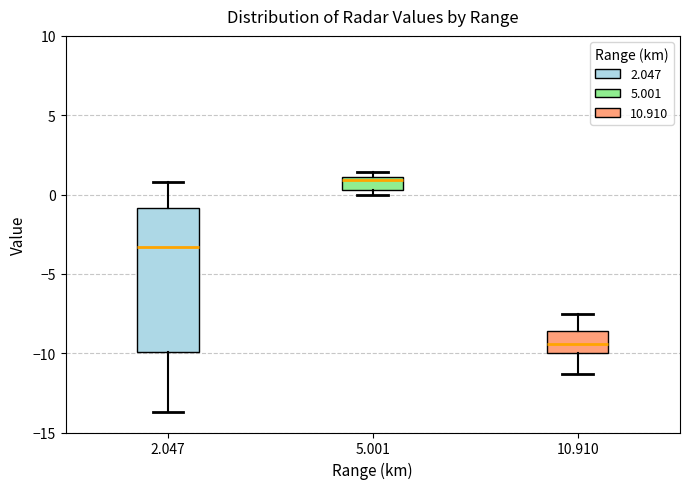

Reading left to right, read every box against the y-axis: the position of its median line, the range the box covers, and the ends of its whiskers. The values are not printed on the chart, so give them approximately, as read against the axis.

2.047: median -3.5, box -10.0 to -1.0, whiskers -13.5 to 1.0
5.001: median 1.0 (just below the box's upper edge), box 0.5 to 1.0, whiskers 0.0 to 1.5
10.910: median -9.5, box -10.0 to -8.5, whiskers -11.5 to -7.5